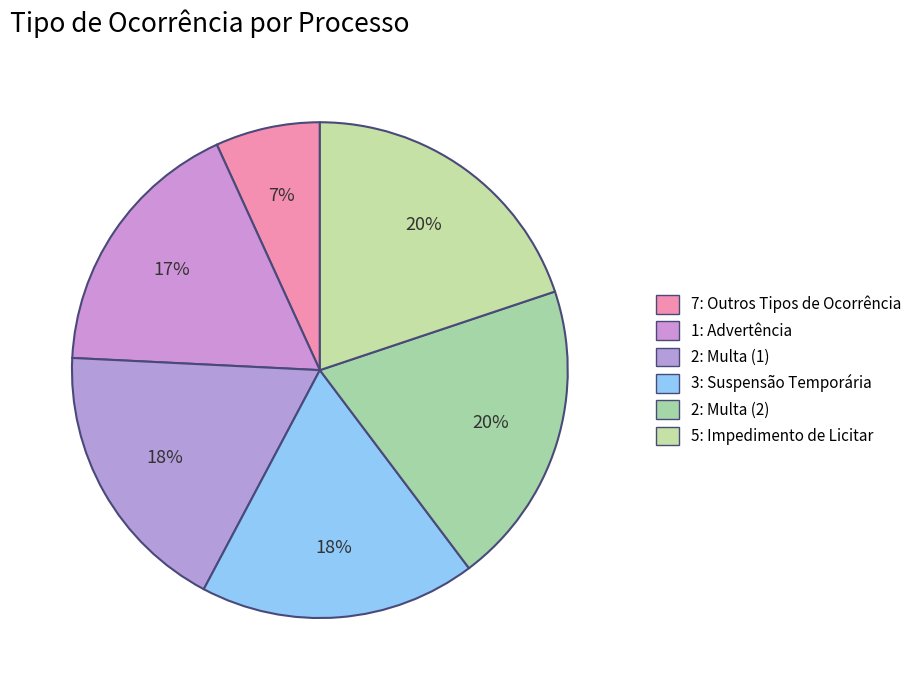

Which has a higher value, 7: Outros Tipos de Ocorrência or 3: Suspensão Temporária?

3: Suspensão Temporária